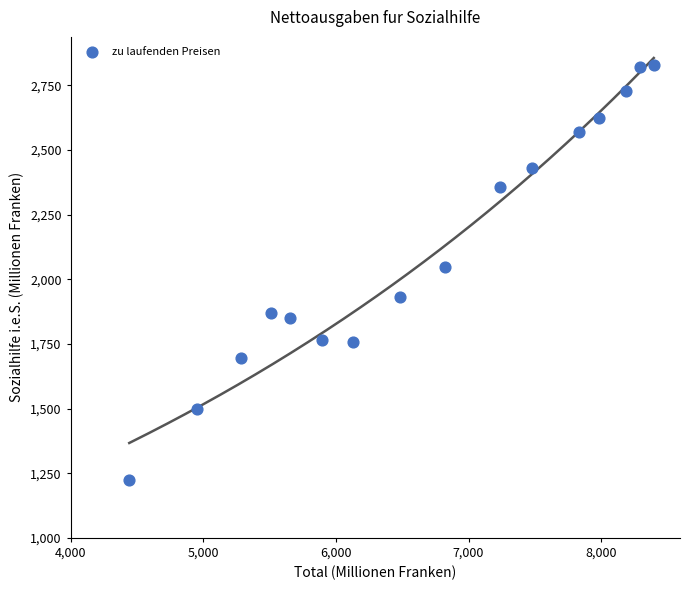

What Y value in the scatter plot is closest to 2027?

2048.0